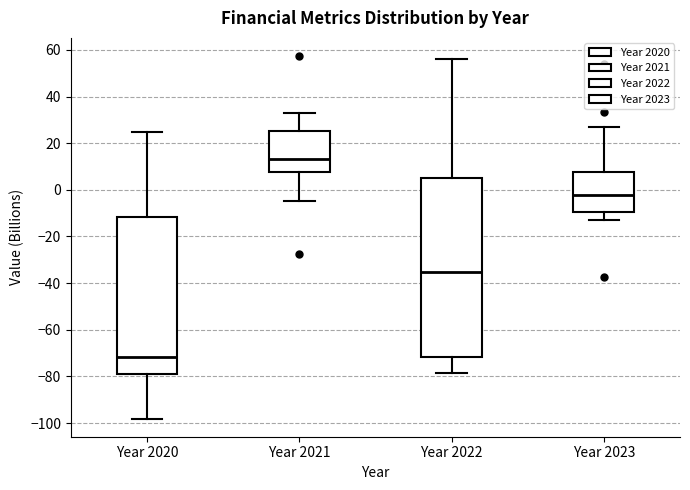

Which box is the tallest, from its lower edge to its upper edge?

Year 2022